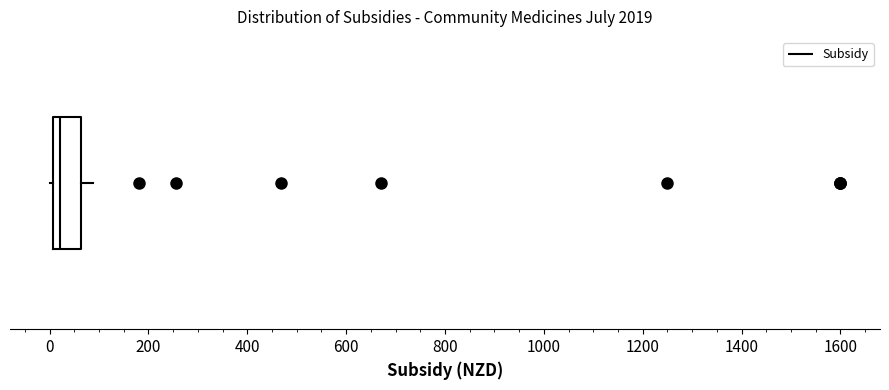

Transcribe this box plot: give where the median line is, the range the box spans, and where the two whiskers end, as read against the x-axis. The values are not printed on the chart, so give them approximately, as read against the axis.

median 20, box 0 to 60, whiskers 0 (just left of the box's left edge) to 80